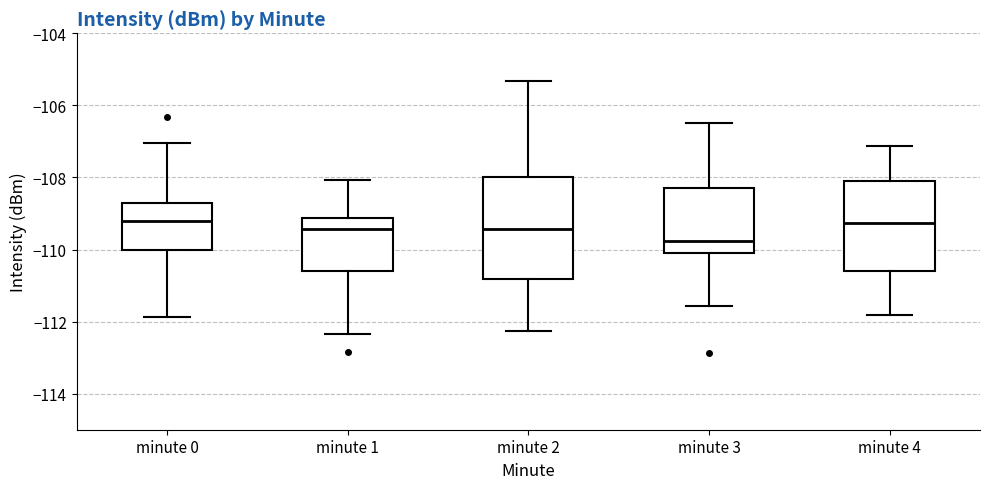

Comparing the boxes themselves (not the whiskers), which one is the tallest?

minute 2